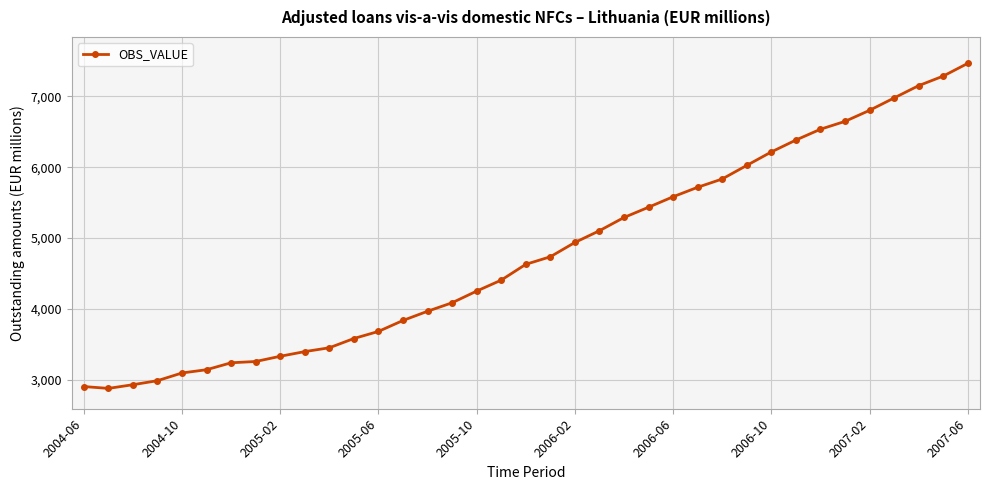

What is the maximum value shown in the chart?

7468